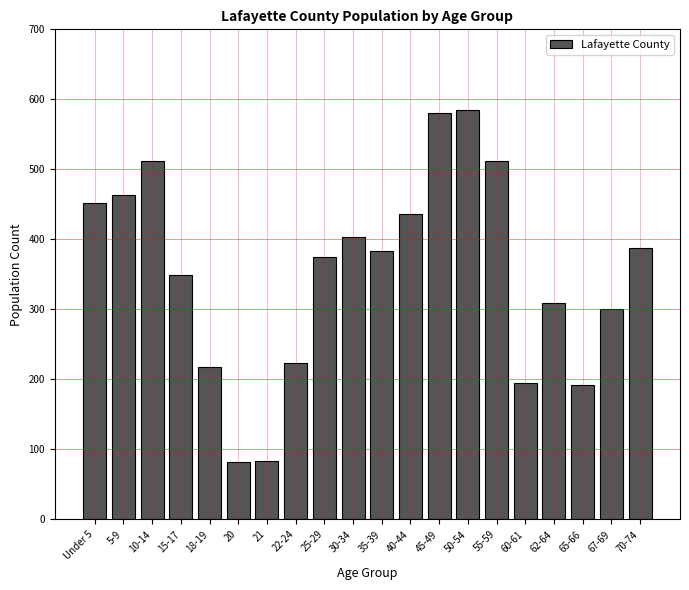

The value at 35-39 is 384. True or false?

True